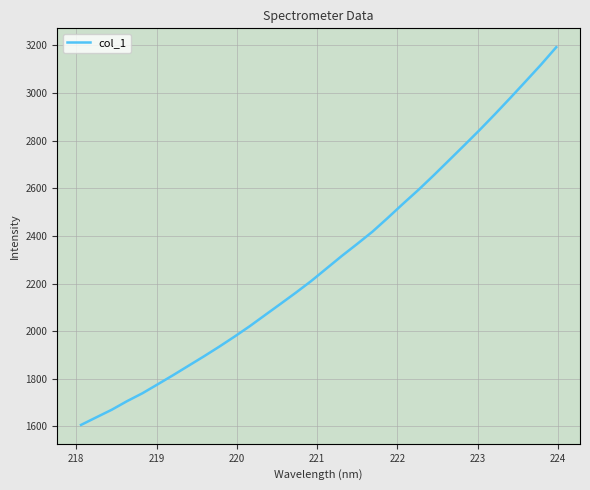

What is the maximum value shown in the chart?

3192.7